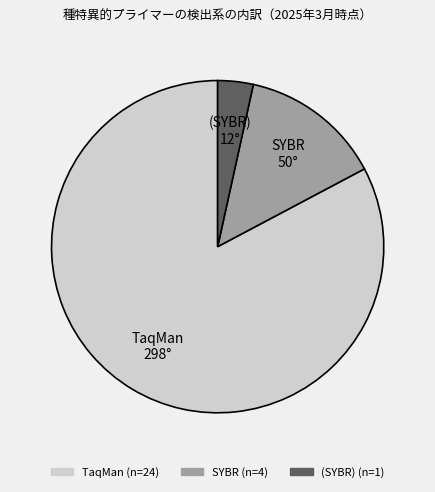

True or false: TaqMan accounts for 74% of the total.

False